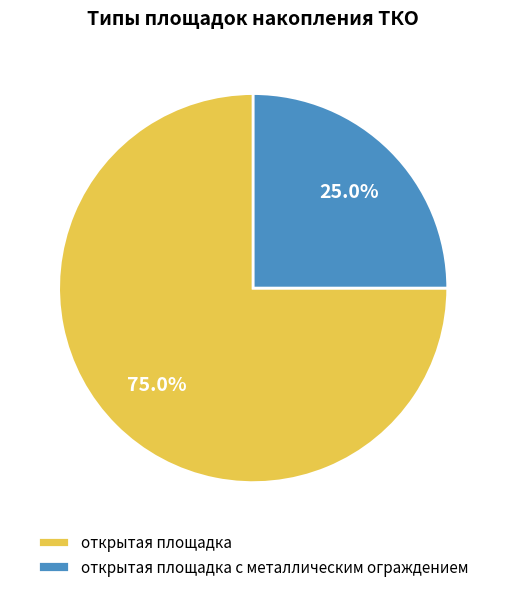

Is there a majority slice in this chart?

Yes